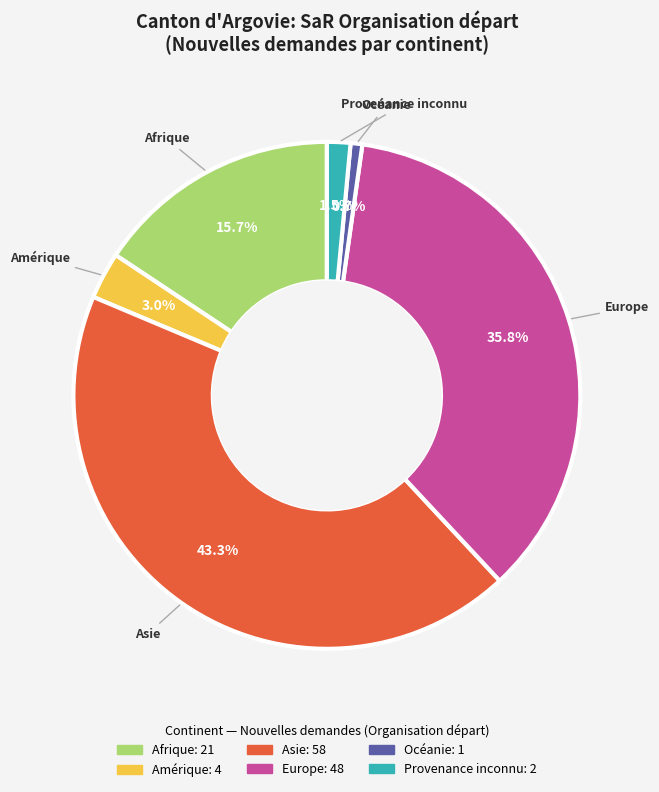

What is the ratio of the value at Europe to the value at Asie?

0.8